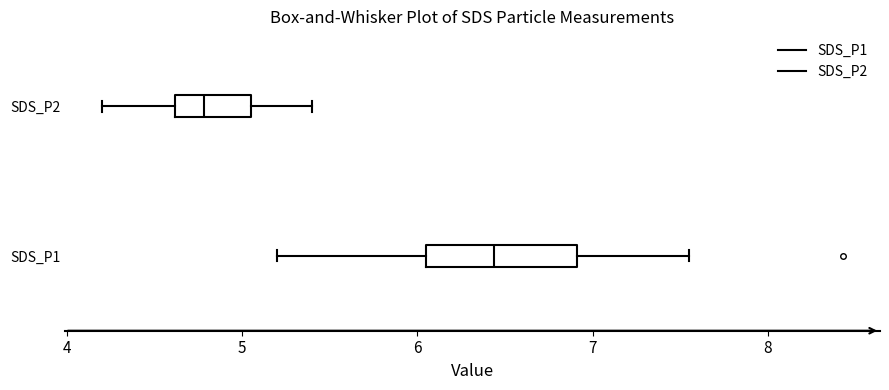

Reading bottom to top, read every box against the x-axis: the position of its median line, the range the box covers, and the ends of its whiskers. The values are not printed on the chart, so give them approximately, as read against the axis.

SDS_P1: median 6.4, box 6.1 to 6.9, whiskers 5.2 to 7.6
SDS_P2: median 4.8, box 4.6 to 5.1, whiskers 4.2 to 5.4